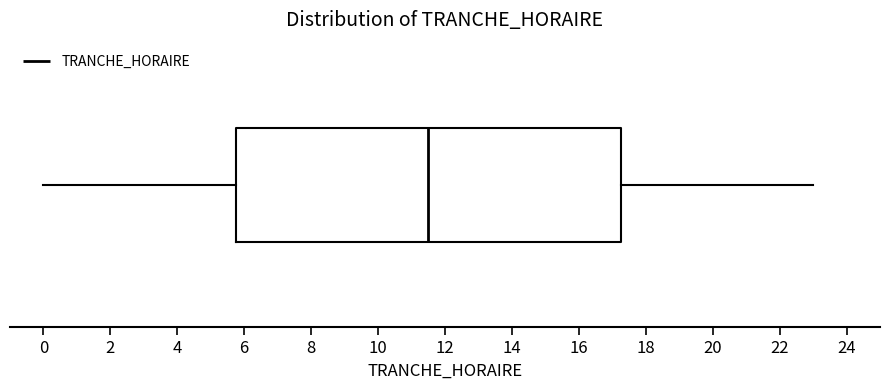

Read this box plot against the x-axis: the position of the median line, the range covered by the box, and the ends of both whiskers. The values are not printed on the chart, so give them approximately, as read against the axis.

median 11.6, box 5.8 to 17.2, whiskers 0.0 to 23.0